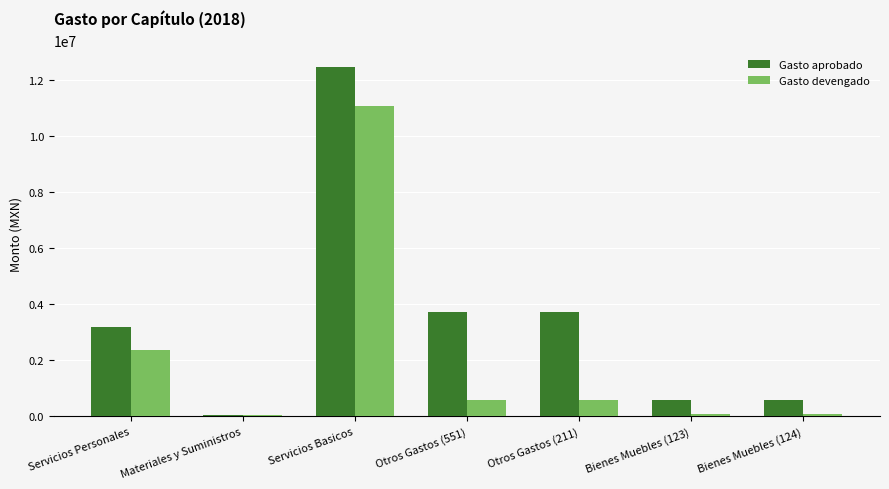

What is the difference between the maximum and minimum values in the Gasto aprobado series?

12398612.0